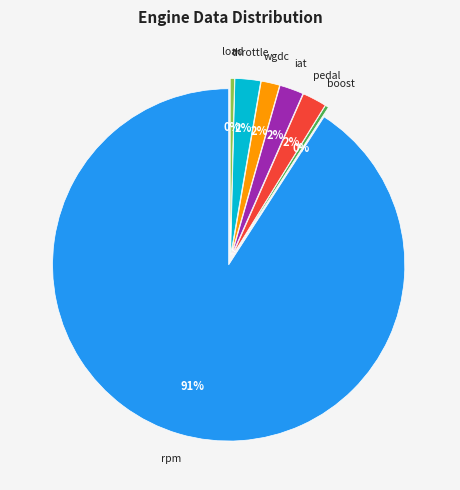

Which slice is the smallest?

boost